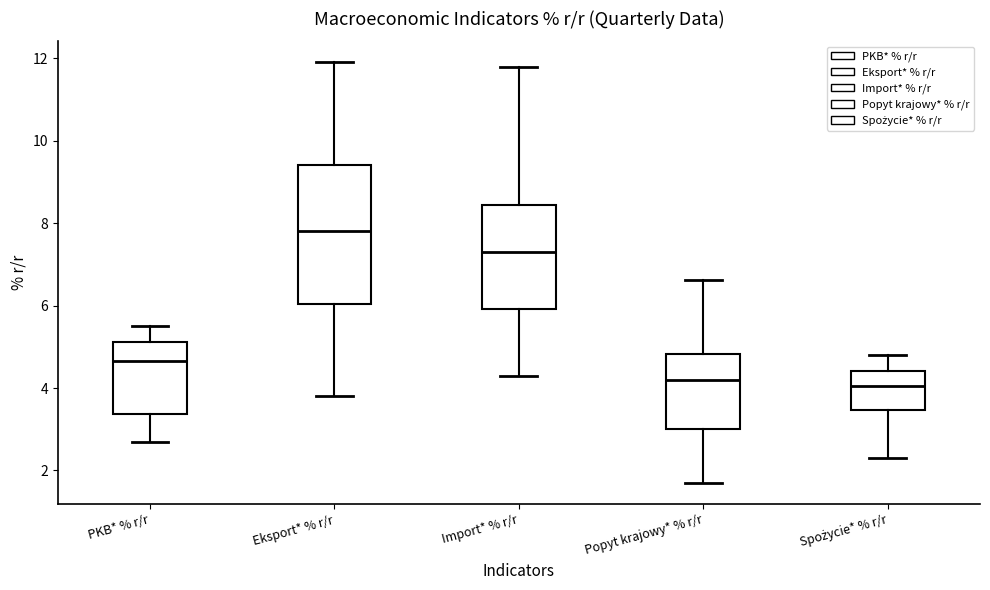

Reading left to right, transcribe this box plot: for each box, give where its median line is, the range the box spans, and where its two whiskers end, as read against the y-axis. The values are not printed on the chart, so give them approximately, as read against the axis.

PKB* % r/r: median 4.6, box 3.4 to 5.2, whiskers 2.8 to 5.6
Eksport* % r/r: median 7.8, box 6.0 to 9.4, whiskers 3.8 to 12.0
Import* % r/r: median 7.4, box 6.0 to 8.4, whiskers 4.4 to 11.8
Popyt krajowy* % r/r: median 4.2, box 3.0 to 4.8, whiskers 1.8 to 6.6
Spożycie* % r/r: median 4.0, box 3.4 to 4.4, whiskers 2.4 to 4.8